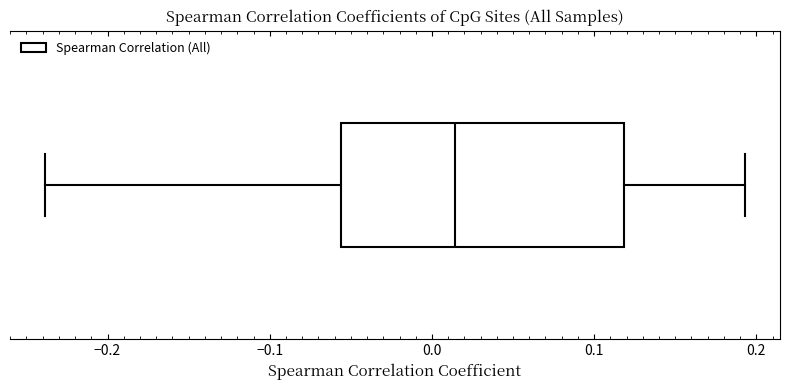

Where does the median line of the box sit on the x-axis? The values are not printed on the chart, so give them approximately, as read against the axis.

0.01